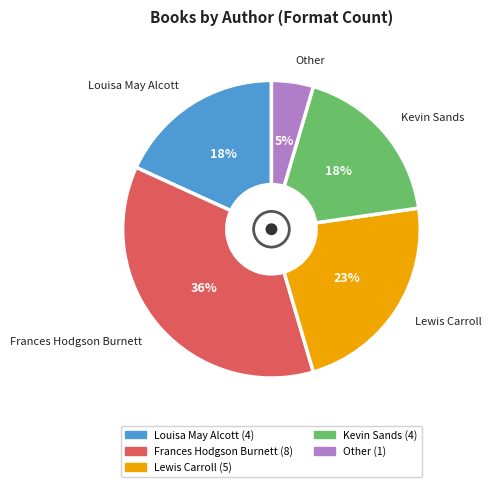

To the nearest percent, what is the average slice percentage?

20%